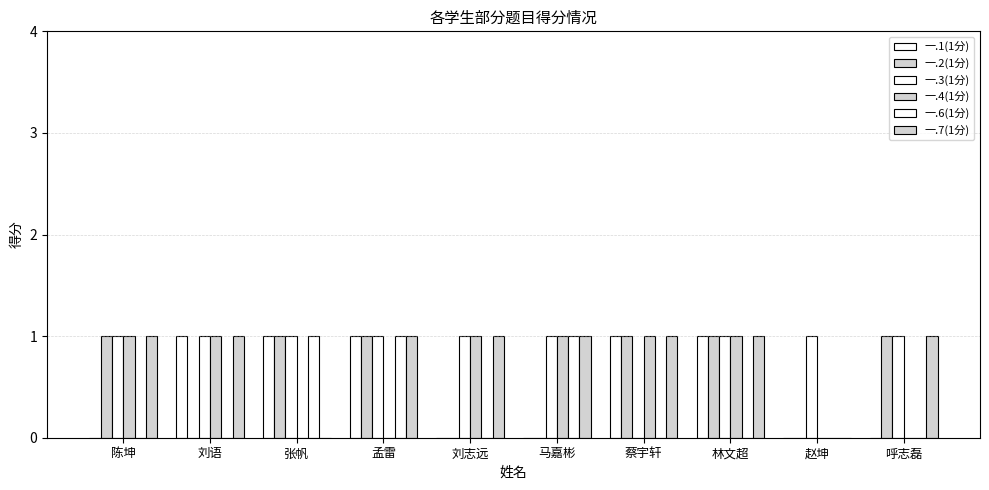

Which series changed the most between 刘语 and 孟雷?

一.2(1分)